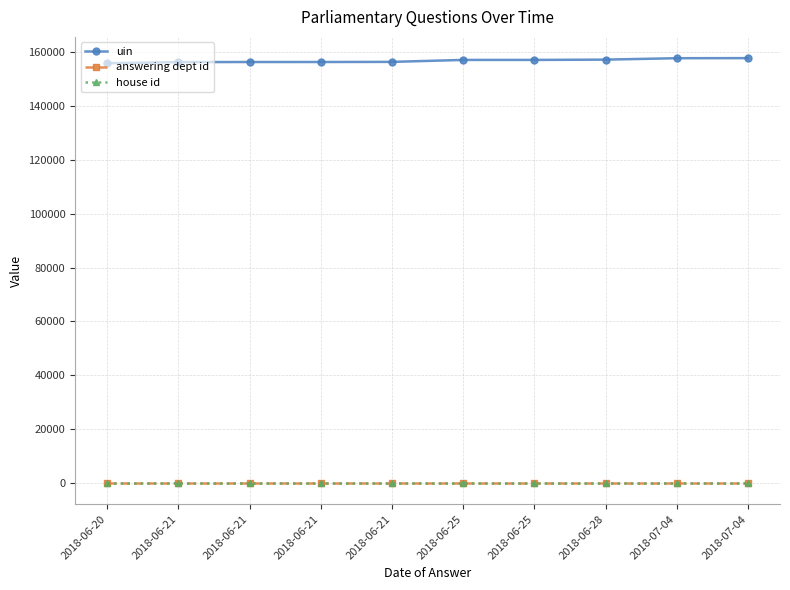

Reading left to right, list all the values displayed in this chart.

uin: 2018-06-20=155900	2018-06-21=156319	2018-06-21=156360	2018-06-21=156364	2018-06-21=156409	2018-06-25=157137	2018-06-25=157138	2018-06-28=157249	2018-07-04=157773	2018-07-04=157802
answering dept id: 2018-06-20=27	2018-06-21=27	2018-06-21=27	2018-06-21=27	2018-06-21=27	2018-06-25=27	2018-06-25=27	2018-06-28=27	2018-07-04=27	2018-07-04=27
house id: 2018-06-20=1	2018-06-21=1	2018-06-21=1	2018-06-21=1	2018-06-21=1	2018-06-25=1	2018-06-25=1	2018-06-28=1	2018-07-04=1	2018-07-04=1